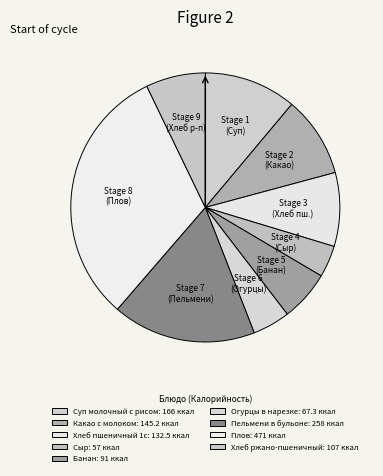

To the nearest percent, what is the average slice percentage?

11%